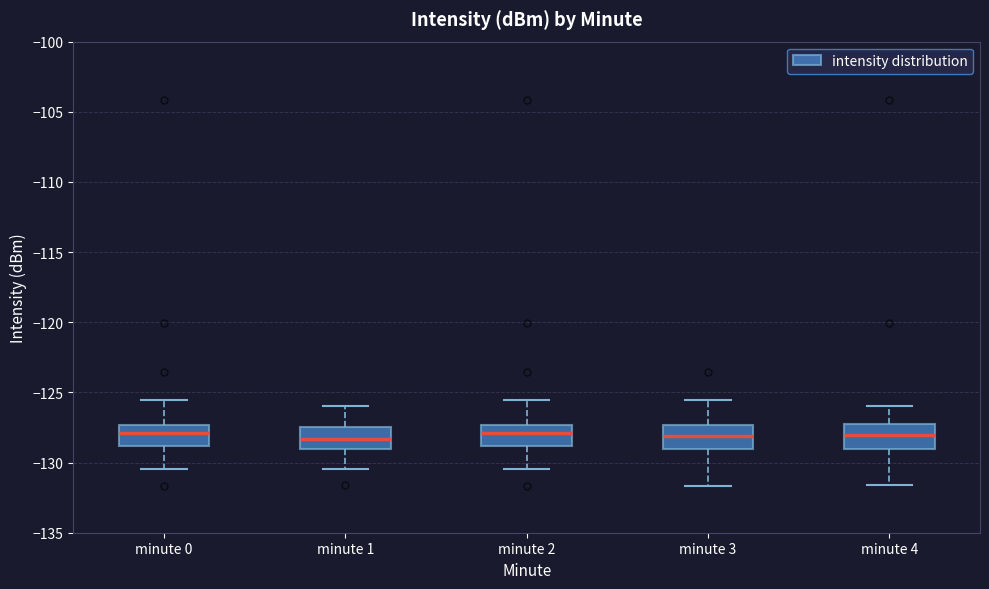

Reading left to right, transcribe this box plot: for each box, give where its median line is, the range the box spans, and where its two whiskers end, as read against the y-axis. The values are not printed on the chart, so give them approximately, as read against the axis.

minute 0: median -128.0, box -129.0 to -127.5, whiskers -130.5 to -125.5
minute 1: median -128.5, box -129.0 to -127.5, whiskers -130.5 to -126.0
minute 2: median -128.0, box -129.0 to -127.5, whiskers -130.5 to -125.5
minute 3: median -128.0, box -129.0 to -127.5, whiskers -131.5 to -125.5
minute 4: median -128.0, box -129.0 to -127.0, whiskers -131.5 to -126.0